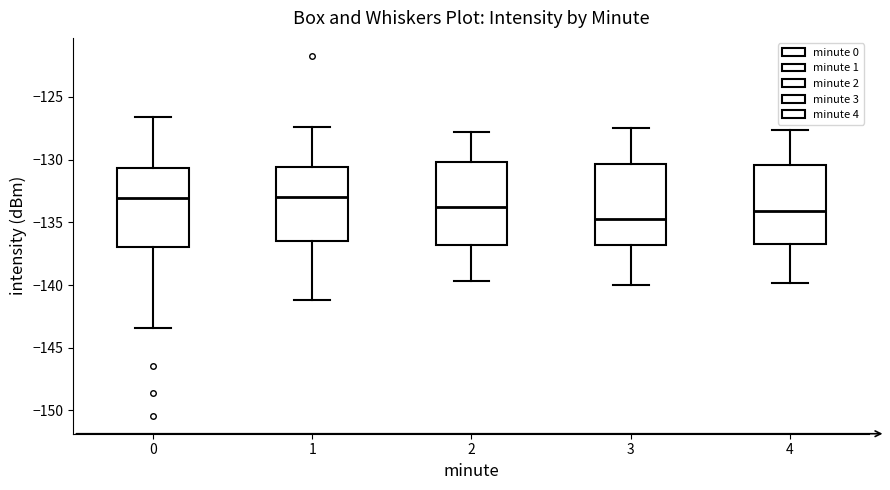

Which box's median line is the lowest?

3